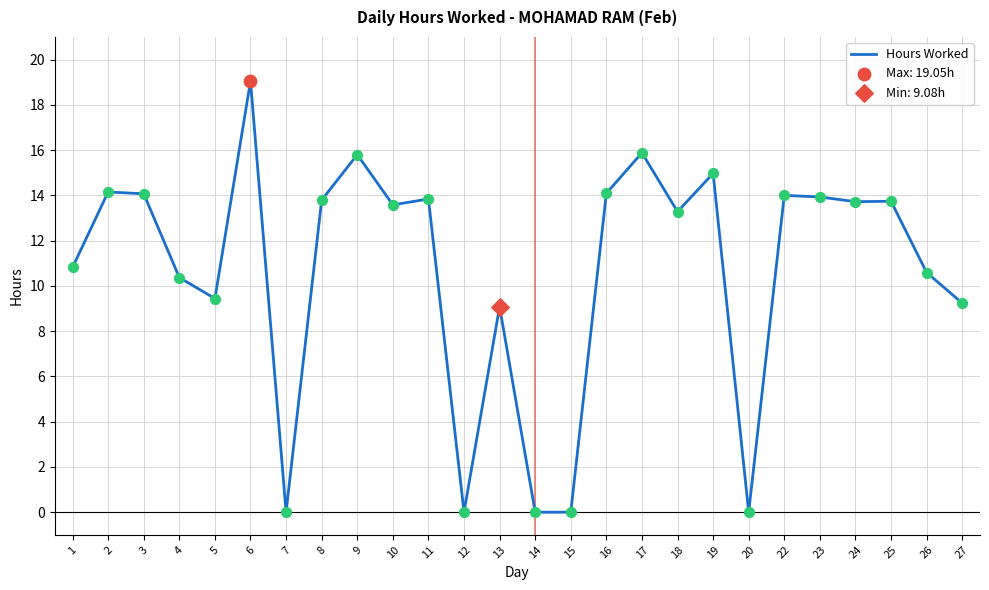

What is the ratio of the value at 27 to the value at 18?

0.7